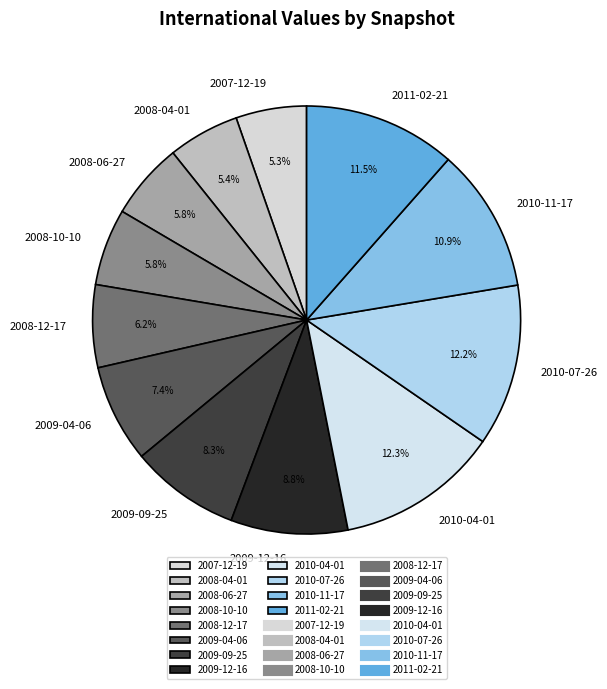

To the nearest percent, what portion does 2007-12-19 represent?

5%